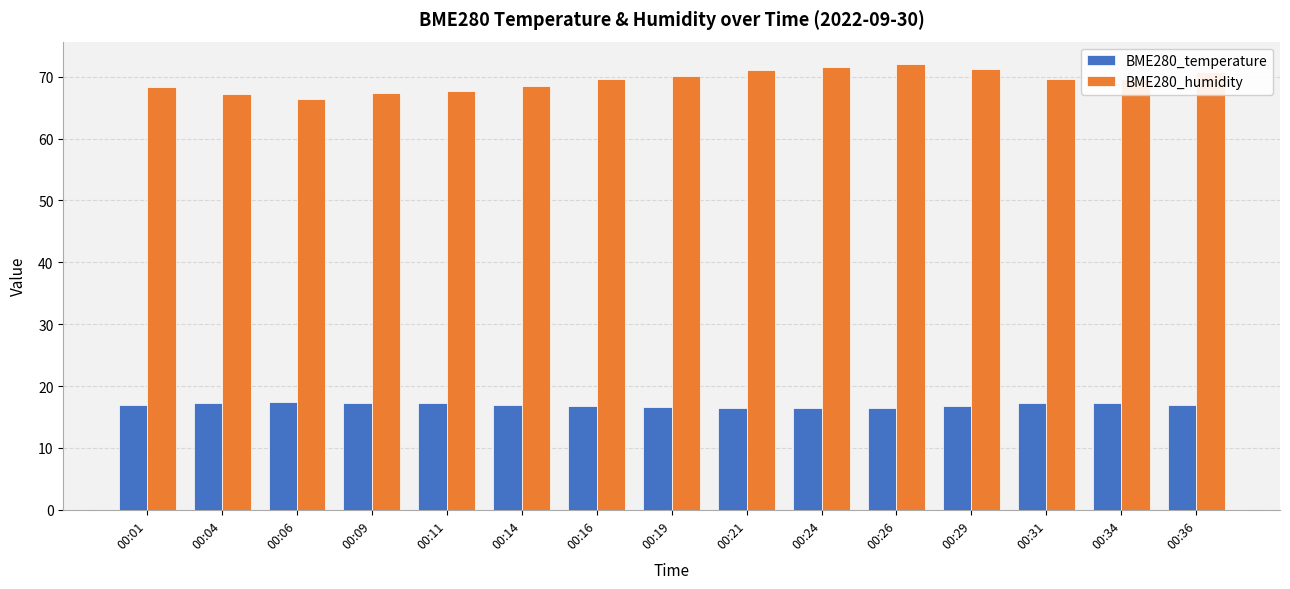

Which series has the largest range (max minus min)?

BME280_humidity